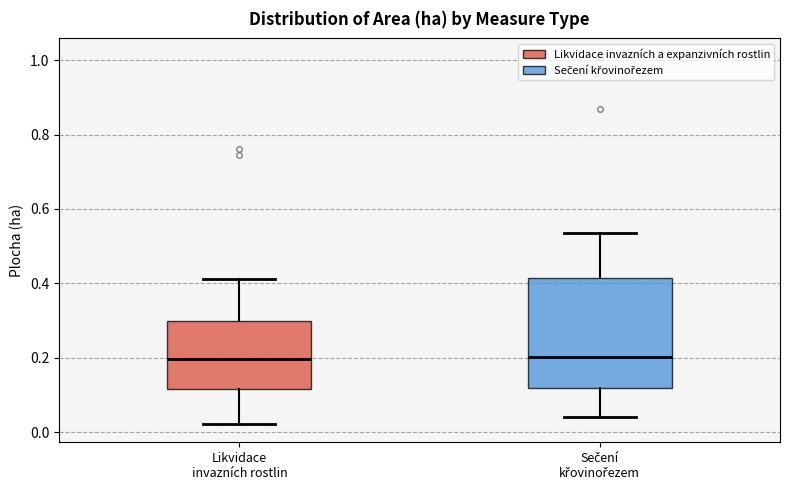

Which box is the tallest, from its lower edge to its upper edge?

Sečení křovinořezem